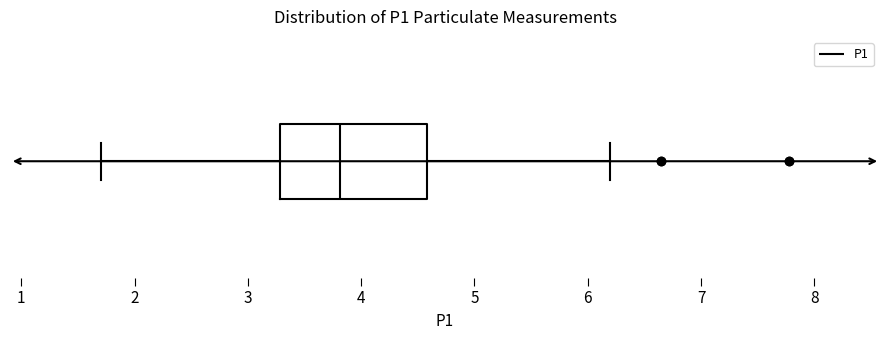

Read this box plot against the x-axis: the position of the median line, the range covered by the box, and the ends of both whiskers. The values are not printed on the chart, so give them approximately, as read against the axis.

median 3.8, box 3.3 to 4.6, whiskers 1.7 to 6.2